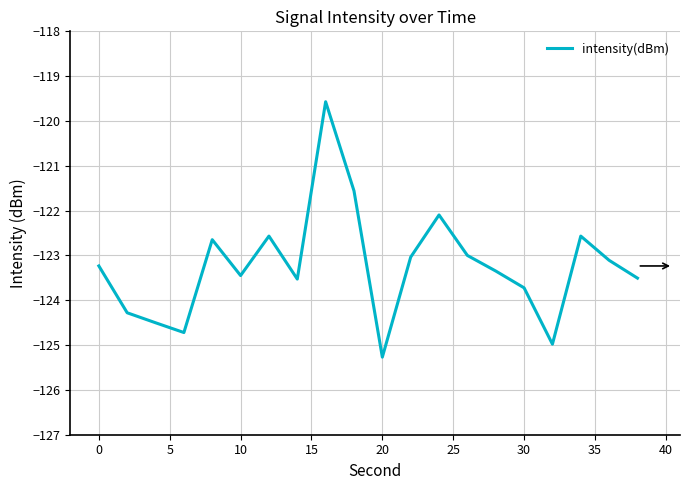

What is the minimum value shown in the chart?

-125.3